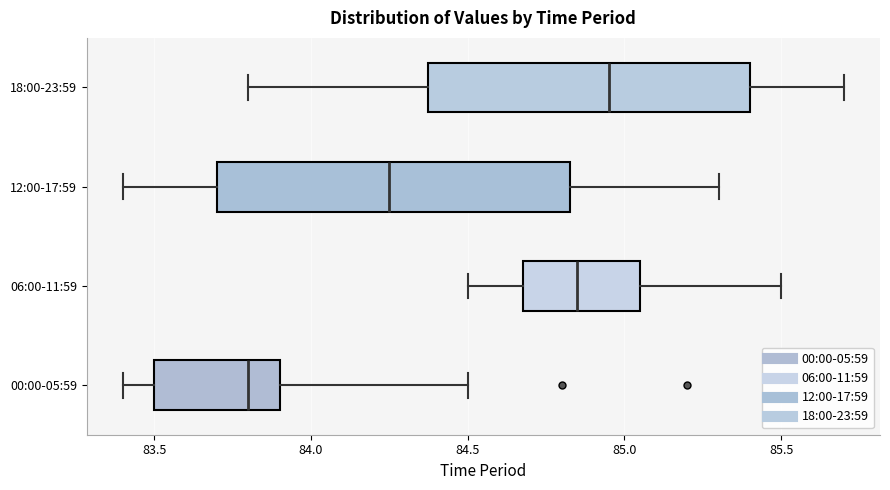

Where does the right whisker of the box for 06:00-11:59 end on the x-axis? The values are not printed on the chart, so give them approximately, as read against the axis.

85.50